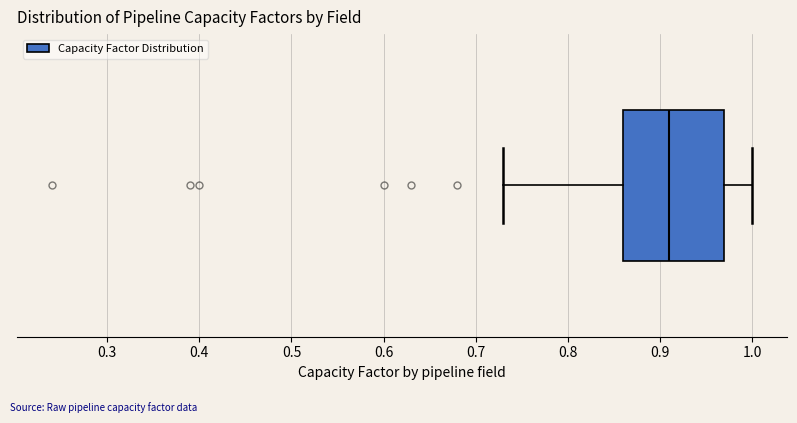

Read this box plot against the x-axis: the position of the median line, the range covered by the box, and the ends of both whiskers. The values are not printed on the chart, so give them approximately, as read against the axis.

median 0.91, box 0.86 to 0.97, whiskers 0.73 to 1.00